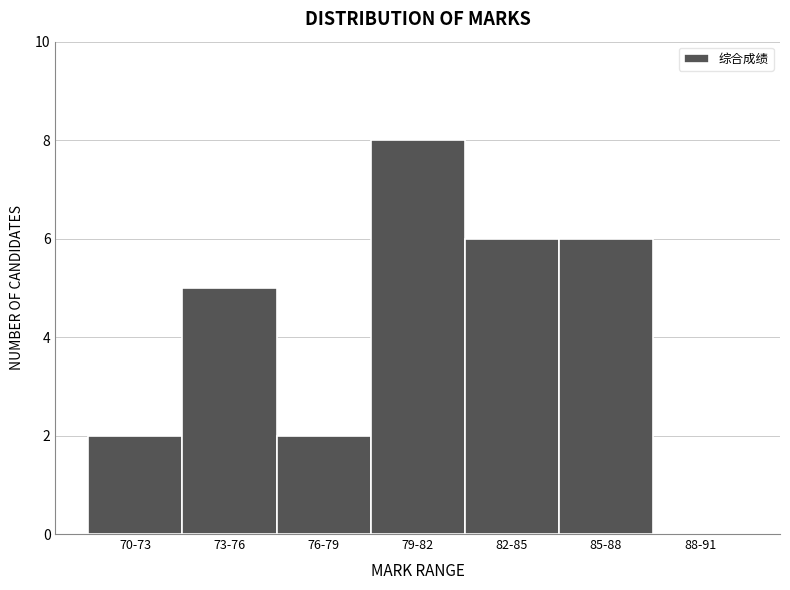

Reading left to right, extract all data points from this chart.

70-73=2	73-76=5	76-79=2	79-82=8	82-85=6	85-88=6	88-91=0